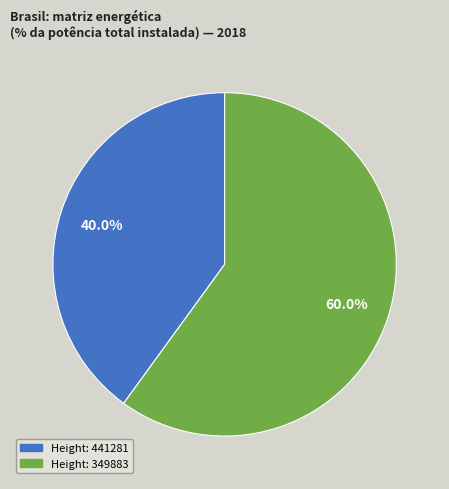

Is there any slice that represents more than half of the pie?

Yes